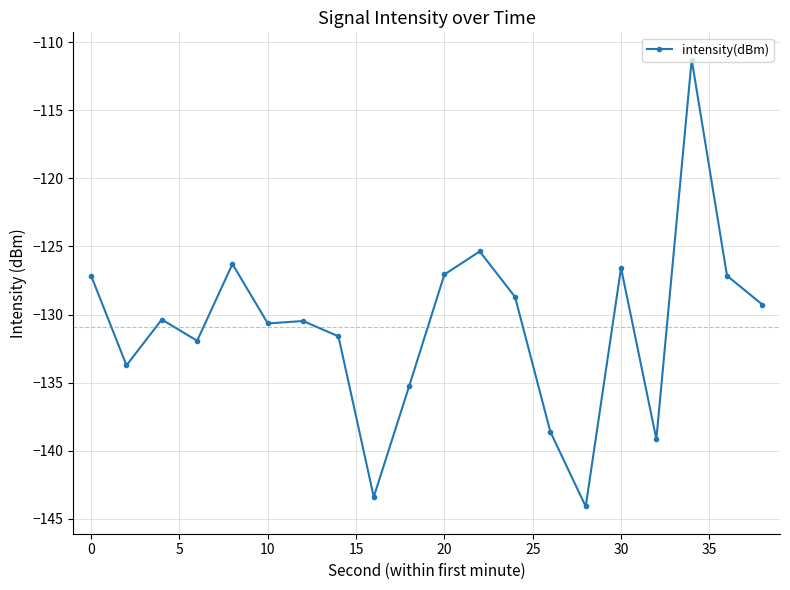

What is the value of the 4th point from the left?

-131.9